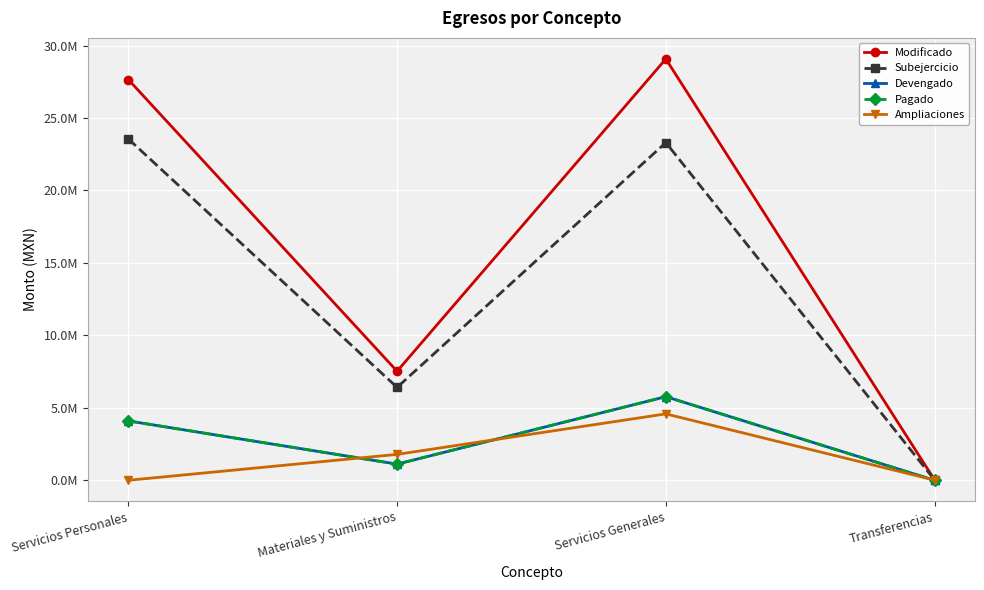

Reading left to right, what are all the values shown in this chart?

Modificado: 27652392.0	7524152.0	29071956.0	23404.0
Subejercicio: 23555863.7	6409441.4	23301938.9	23404.0
Devengado: 4096528.3	1114710.6	5770017.1	0.0
Pagado: 4096528.3	1114710.6	5770017.1	0.0
Ampliaciones: 0.0	1786472.0	4581615.0	10000.0